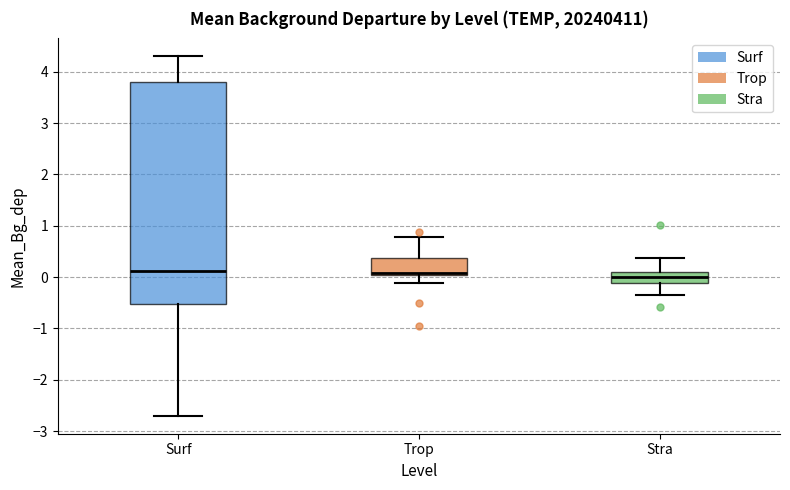

Reading left to right, read every box against the y-axis: the position of its median line, the range the box covers, and the ends of its whiskers. The values are not printed on the chart, so give them approximately, as read against the axis.

Surf: median 0.1, box -0.5 to 3.8, whiskers -2.7 to 4.3
Trop: median 0.1, box 0.0 to 0.4, whiskers -0.1 to 0.8
Stra: median 0.0, box -0.1 to 0.1, whiskers -0.3 to 0.4